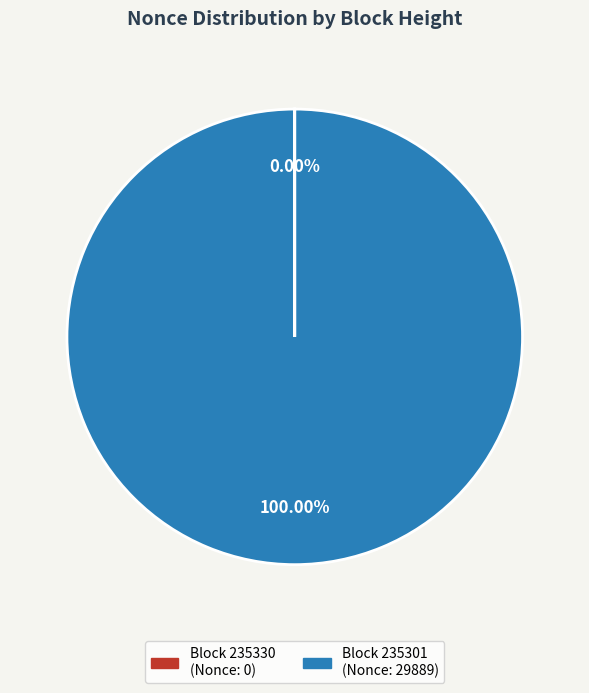

Does any single category account for the majority?

Yes